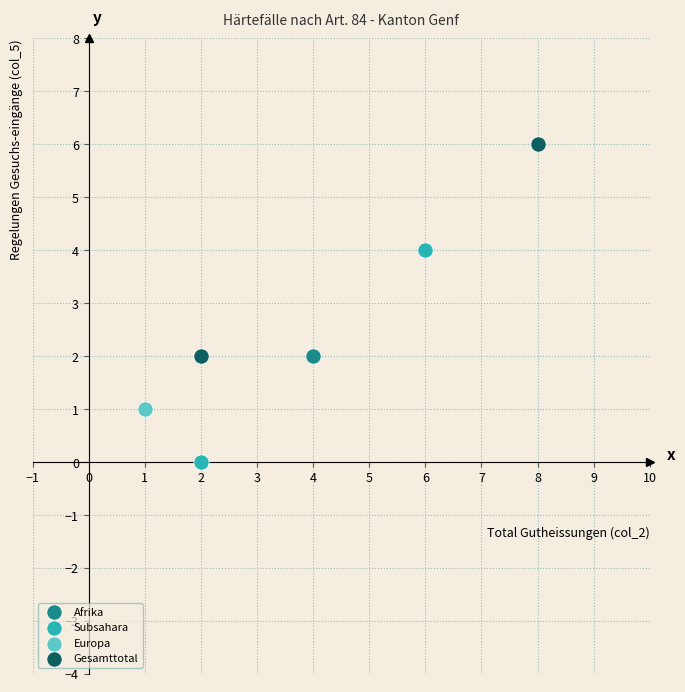

What are all the series names shown in the legend?

Afrika, Subsahara, Europa, Gesamttotal